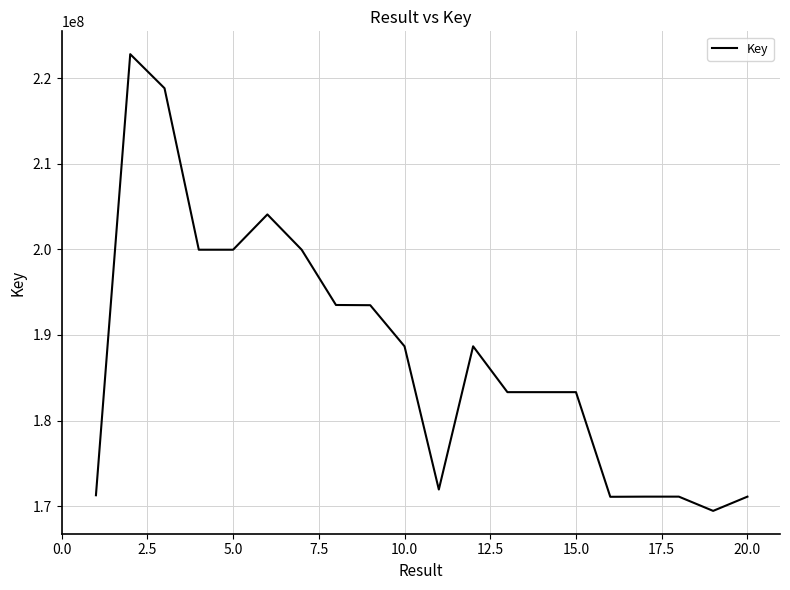

What is the maximum value shown in the chart?

222794430